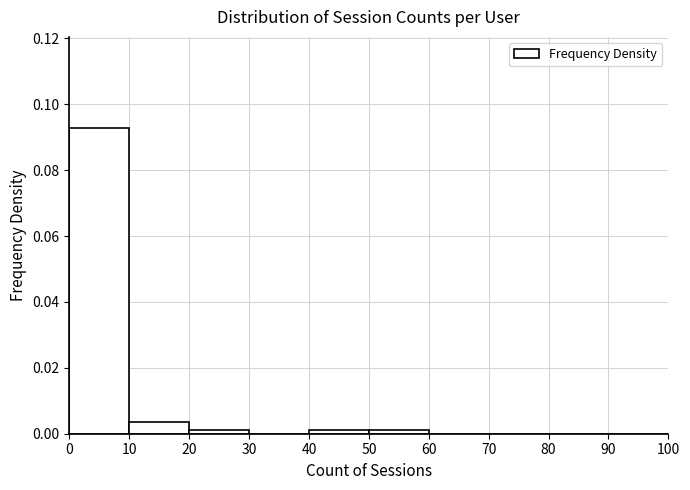

Which range on the x-axis has the tallest bar?

0 to 10